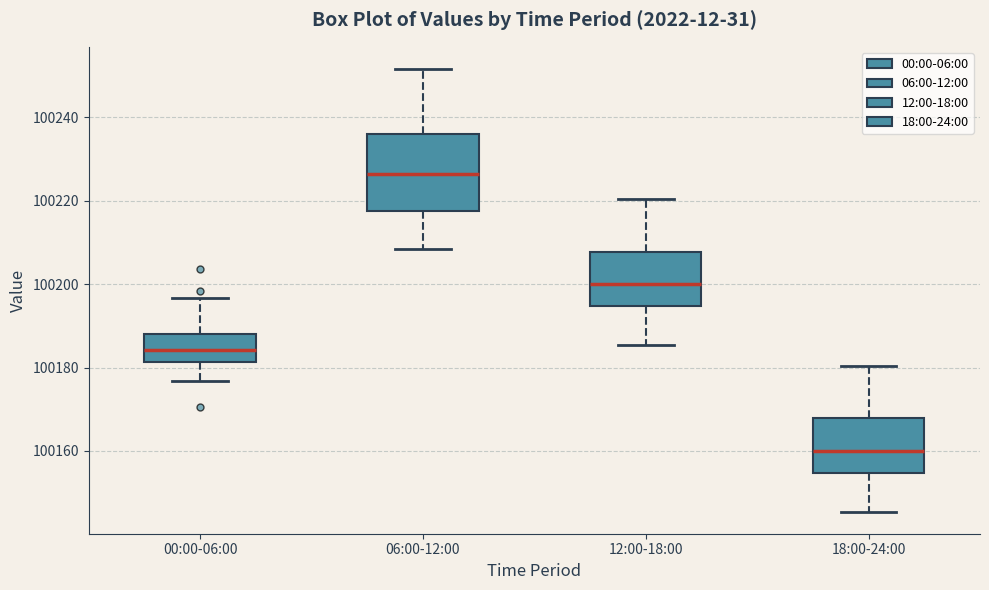

Which box's median line is the highest?

06:00-12:00